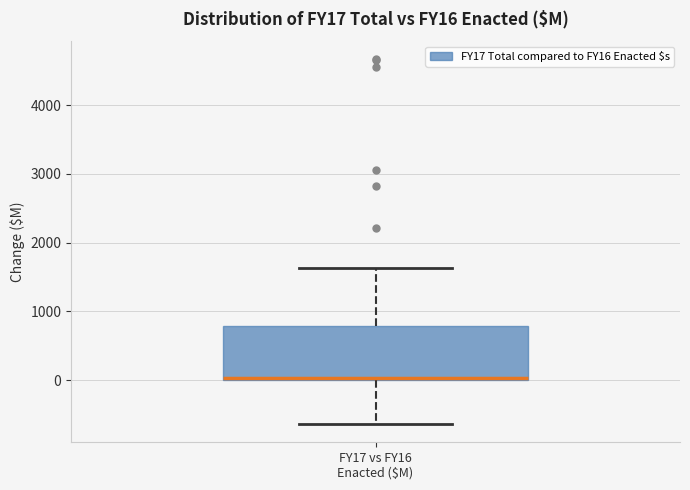

Transcribe this box plot: give where the median line is, the range the box spans, and where the two whiskers end, as read against the y-axis. The values are not printed on the chart, so give them approximately, as read against the axis.

median 0 (just above the box's lower edge), box 0 to 800, whiskers -600 to 1600